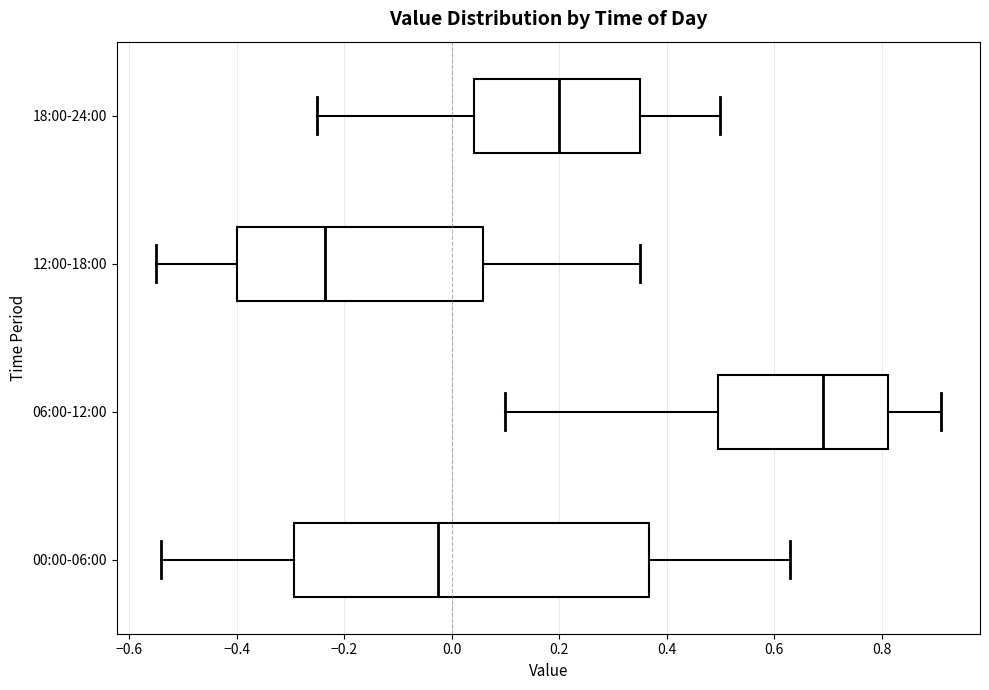

Comparing the boxes themselves (not the whiskers), which one is the widest?

00:00-06:00